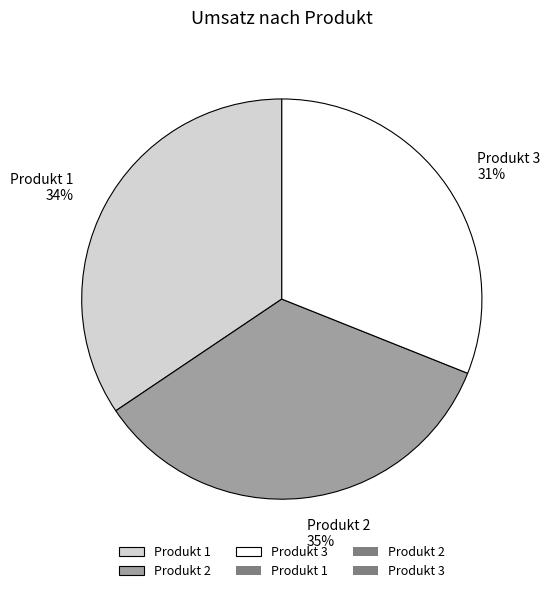

What percentage is the Produkt 1 slice, to the nearest percent?

34%